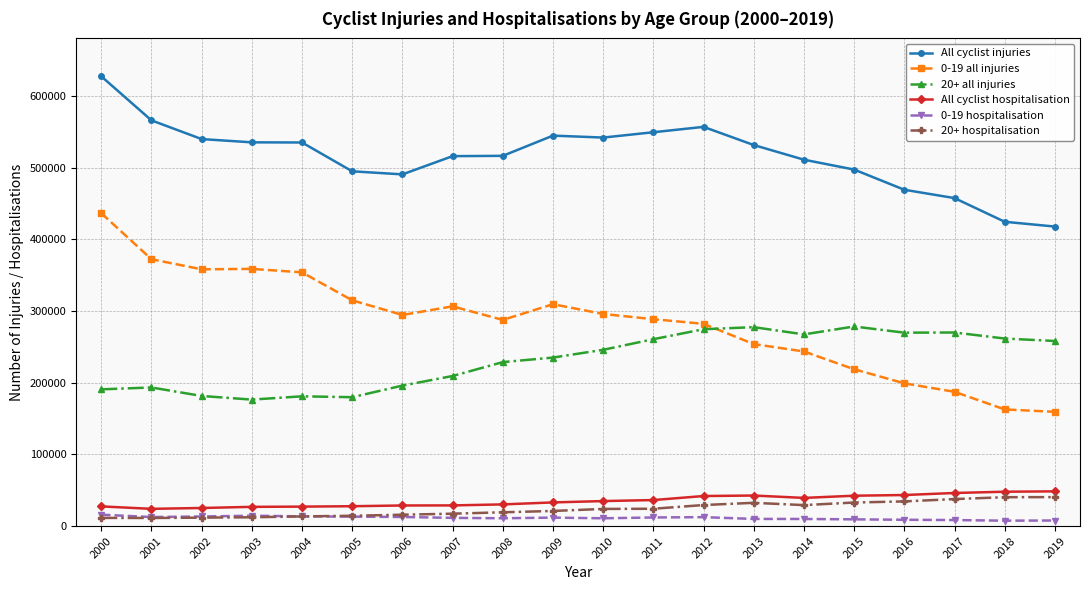

True or false: 0-19 all injuries has more than 0 points higher than both neighbors.

True